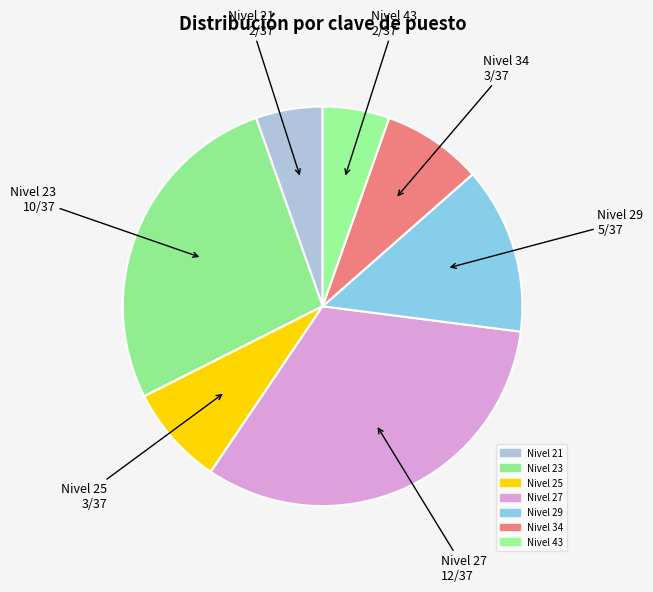

Rank the categories by value from lowest to highest.

Nivel 21, Nivel 43, Nivel 25, Nivel 34, Nivel 29, Nivel 23, Nivel 27